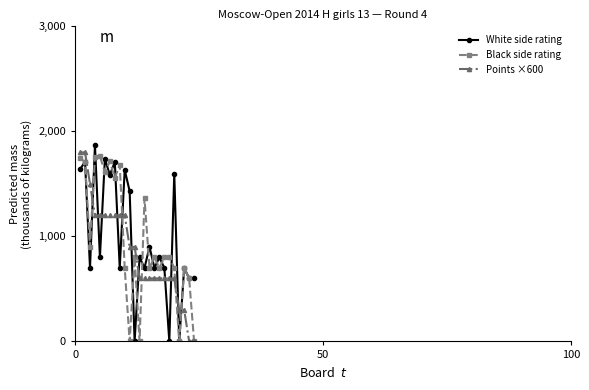

At how many categories does at least one series exceed 250?

24